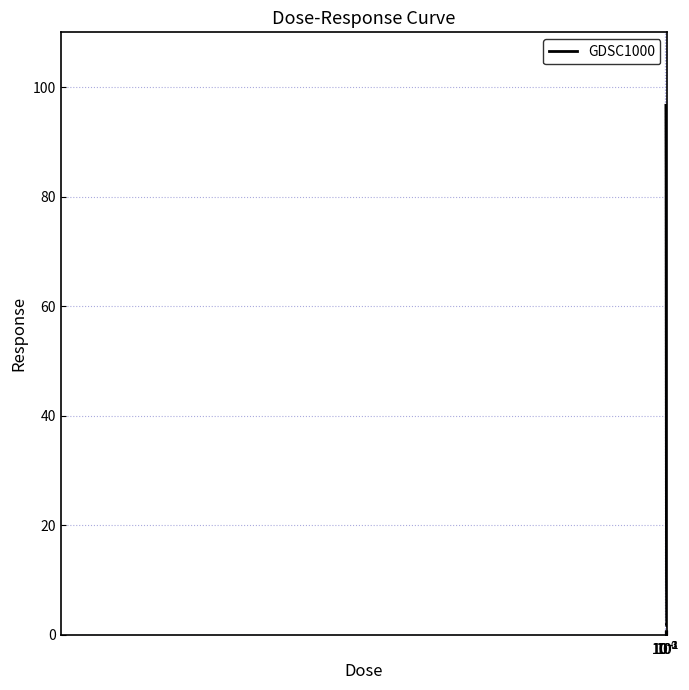

What is the maximum value shown in the chart?

96.7